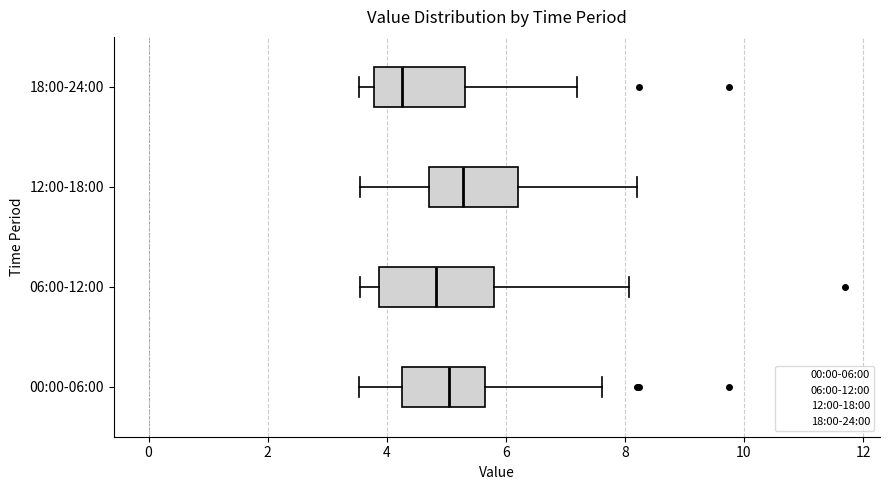

Which box's median line is the furthest to the right?

12:00-18:00